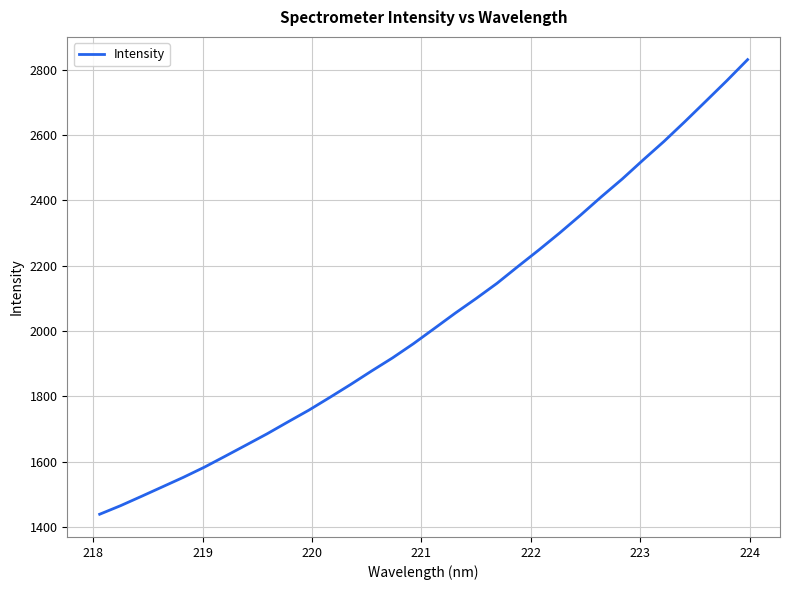

What is the maximum value shown in the chart?

2830.3